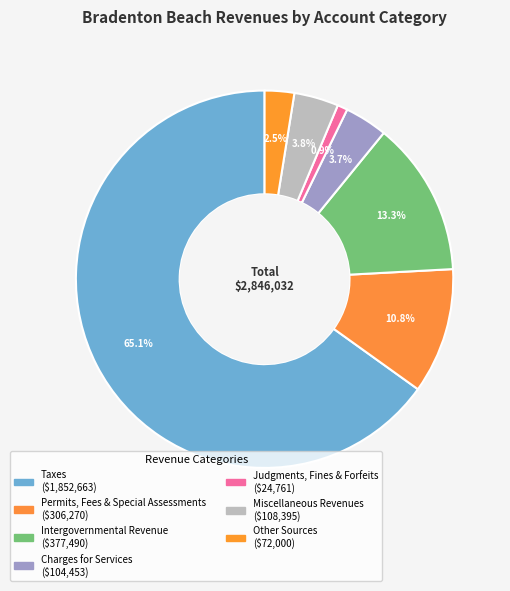

What is the largest slice in the pie chart?

Taxes